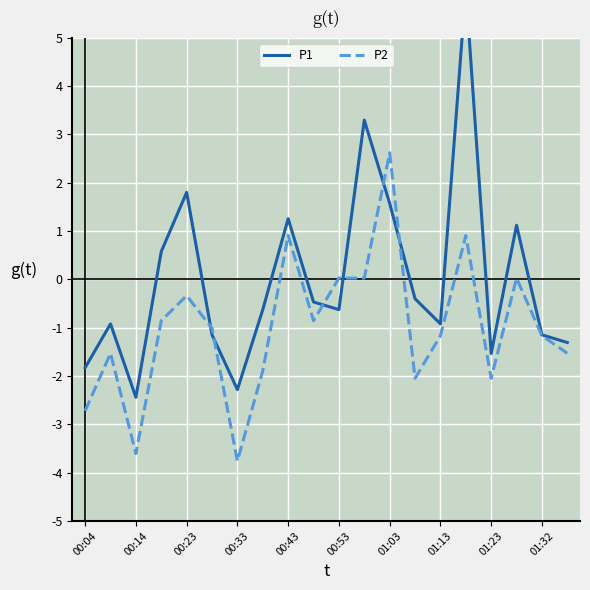

The P2 series shows 0.9 at 00:43. True or false?

True